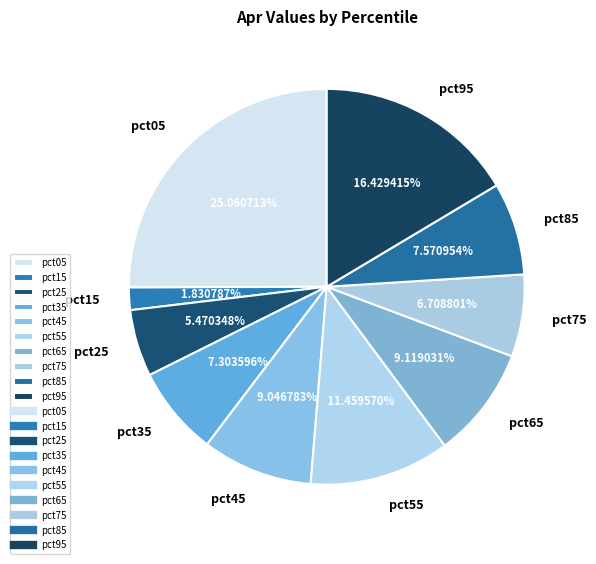

What percentage is the pct45 slice, to the nearest percent?

9%